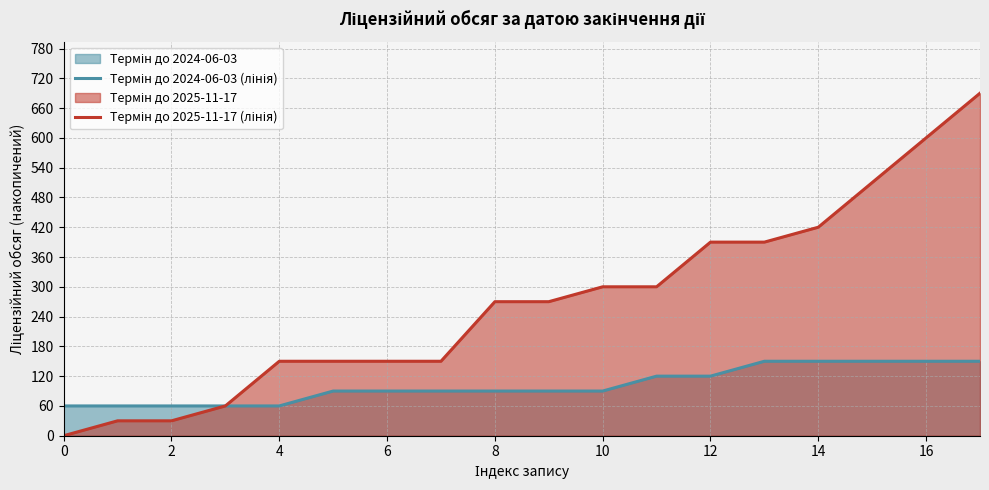

What is the difference between the maximum and minimum values in the Термін до 2025-11-17 (лінія) series?

690